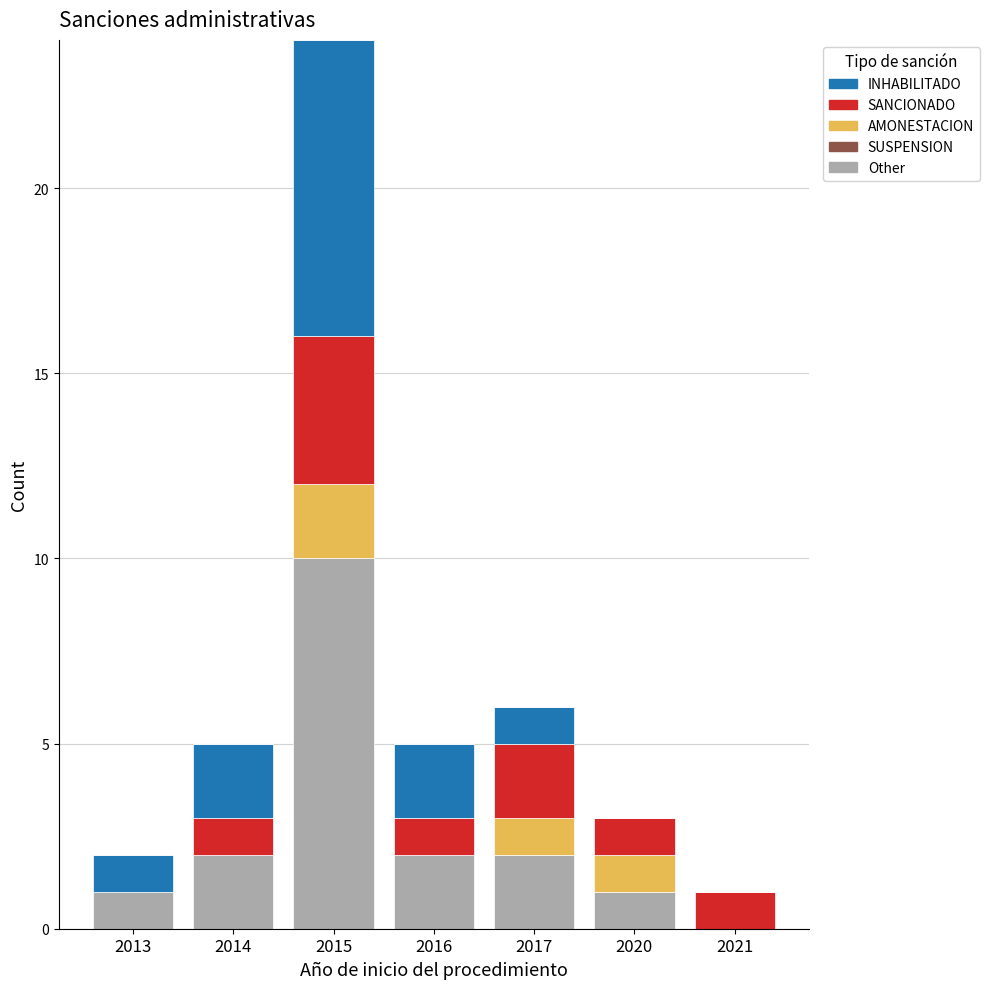

Reading right to left, transcribe the values for Other.

2021=0	2020=1	2017=2	2016=2	2015=10	2014=2	2013=1